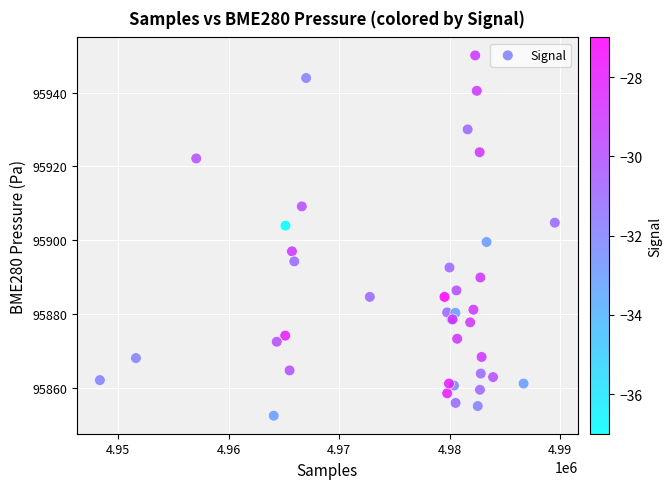

What Y value in the scatter plot is closest to 95901?

95899.5